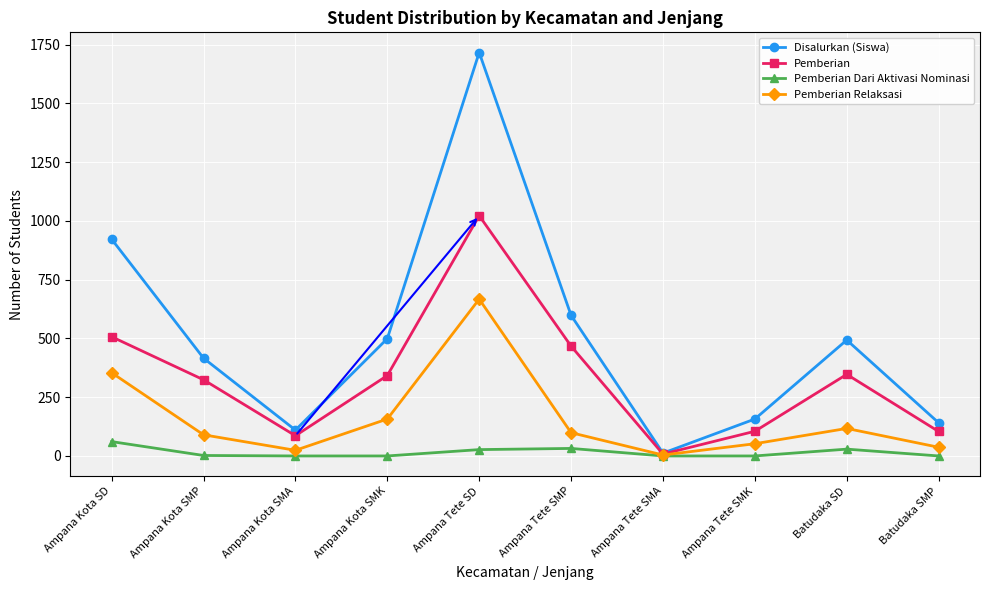

What is the difference between the Pemberian values at Ampana Kota SMA and Ampana Kota SMK?

256